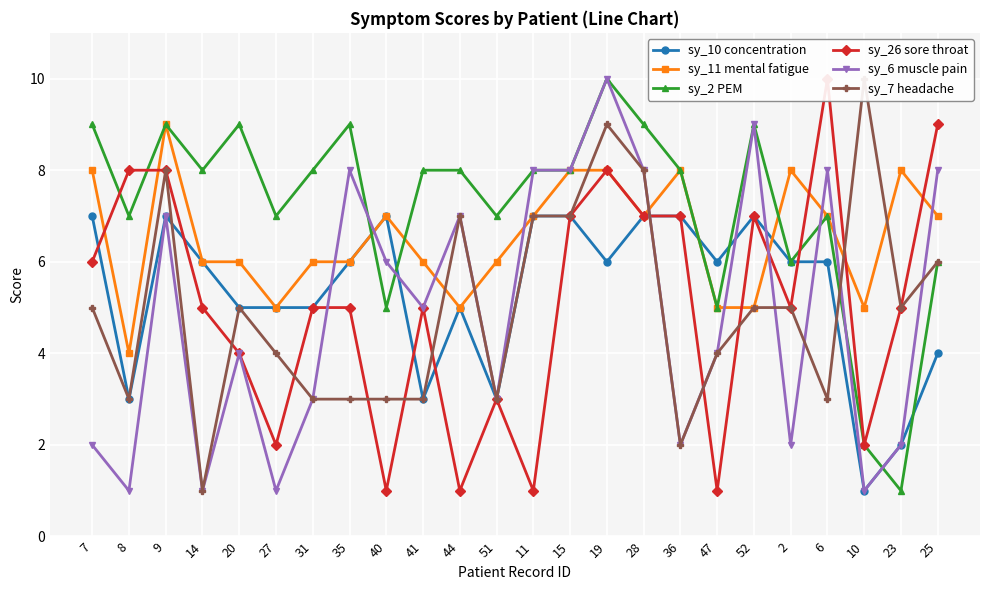

What is the total value across all series at 10?

21